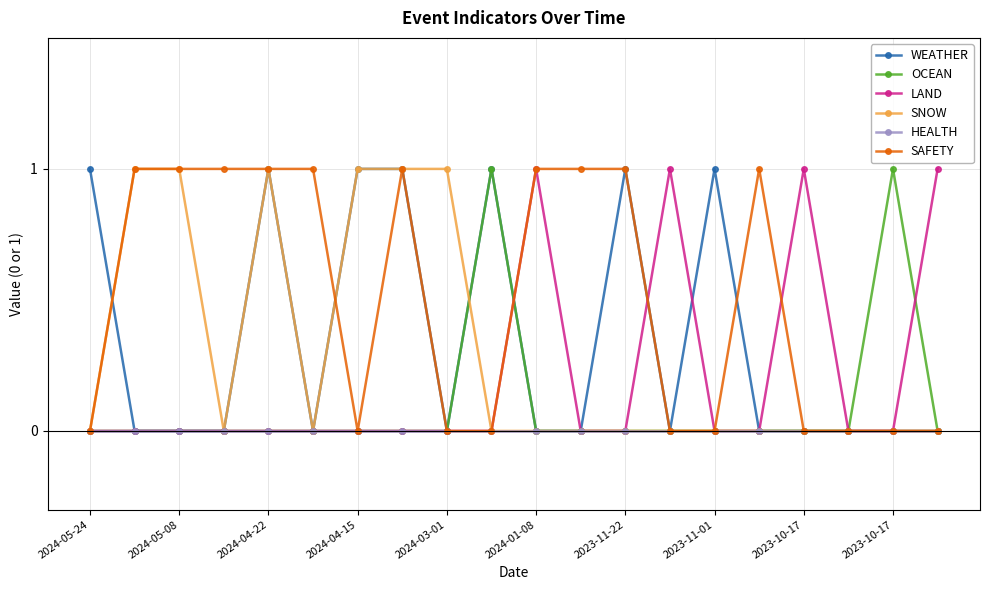

What is the value of the SAFETY point at the 12th from the left?

1